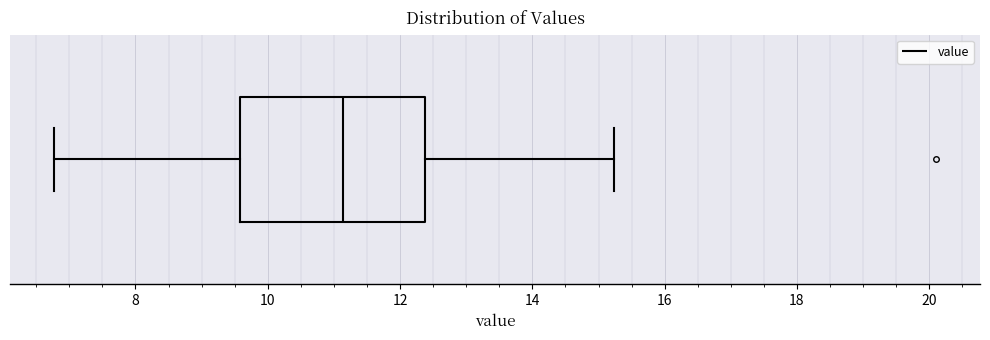

Where is the right edge of the box on the x-axis? The values are not printed on the chart, so give them approximately, as read against the axis.

12.4